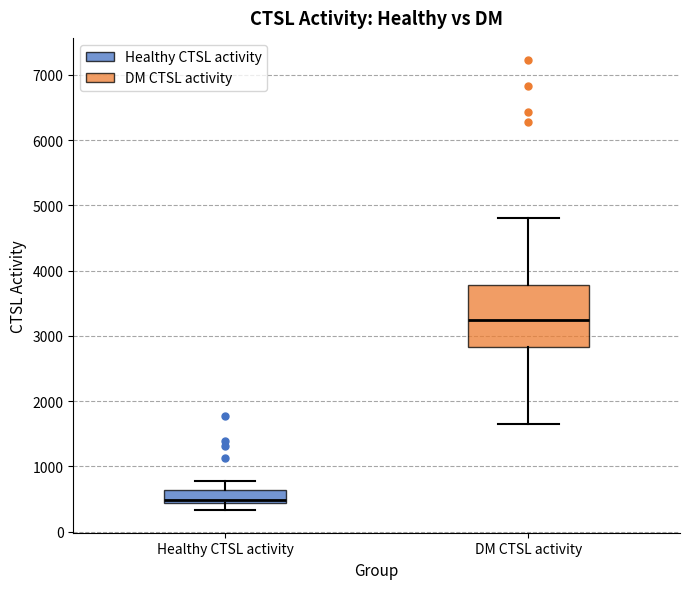

Reading left to right, transcribe this box plot: for each box, give where its median line is, the range the box spans, and where its two whiskers end, as read against the y-axis. The values are not printed on the chart, so give them approximately, as read against the axis.

Healthy CTSL activity: median 500, box 400 to 600, whiskers 300 to 800
DM CTSL activity: median 3200, box 2800 to 3800, whiskers 1600 to 4800